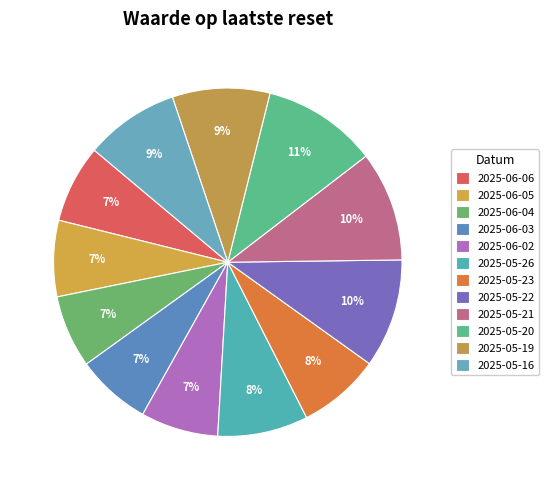

Count the number of slices in the pie.

12